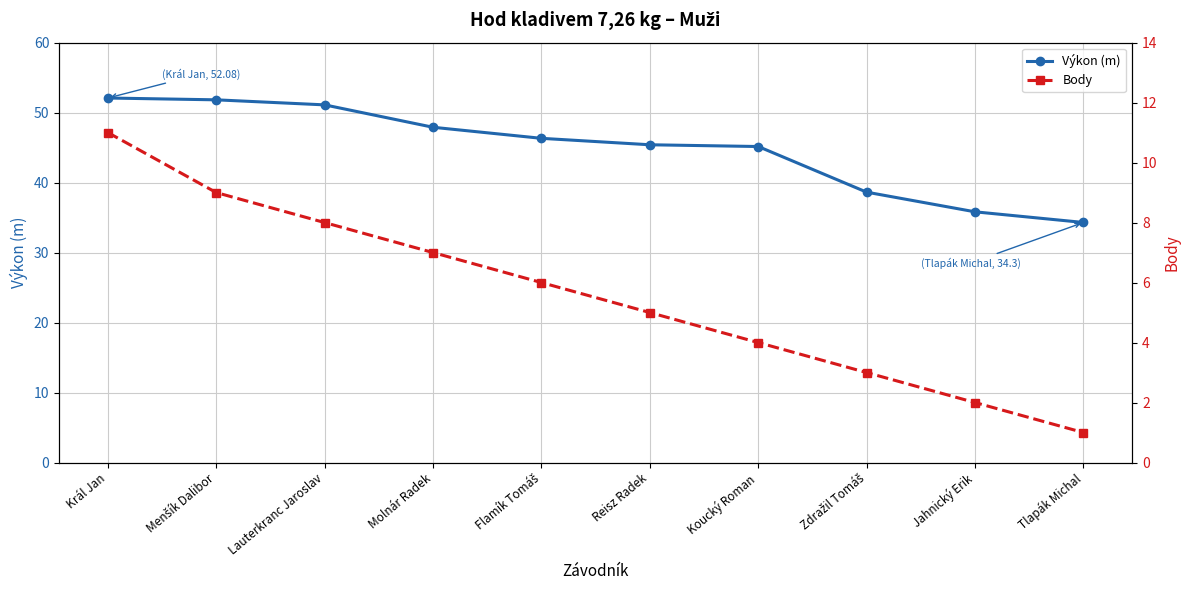

Reading left to right, transcribe all the data shown in this chart.

Výkon (m): Král Jan=52.1	Menšík Dalibor=51.8	Lauterkranc Jaroslav=51.1	Molnár Radek=47.9	Flamík Tomáš=46.3	Reisz Radek=45.4	Koucký Roman=45.1	Zdražil Tomáš=38.6	Jahnický Erik=35.8	Tlapák Michal=34.3
Body: Král Jan=11.0	Menšík Dalibor=9.0	Lauterkranc Jaroslav=8.0	Molnár Radek=7.0	Flamík Tomáš=6.0	Reisz Radek=5.0	Koucký Roman=4.0	Zdražil Tomáš=3.0	Jahnický Erik=2.0	Tlapák Michal=1.0